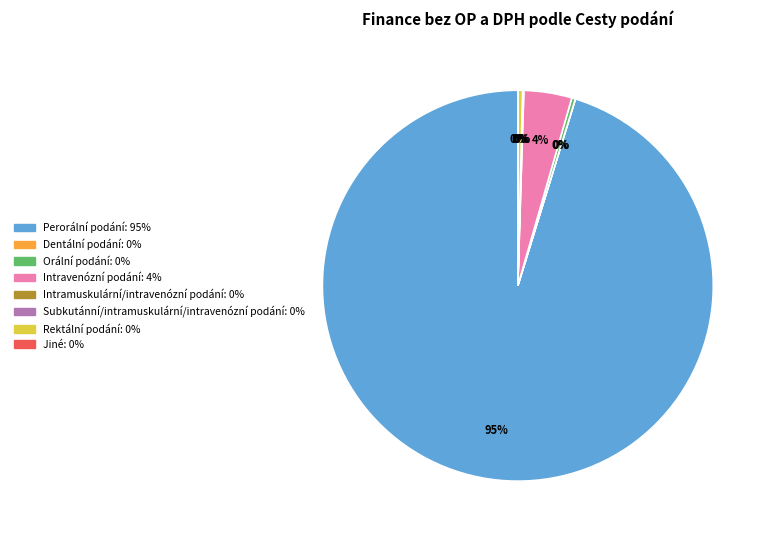

Which category has the biggest portion of the pie?

Perorální podání